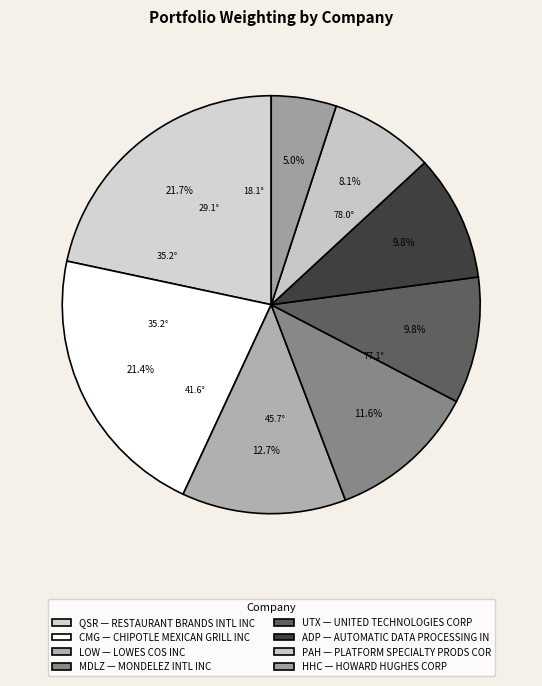

How many segments does this pie chart have?

8